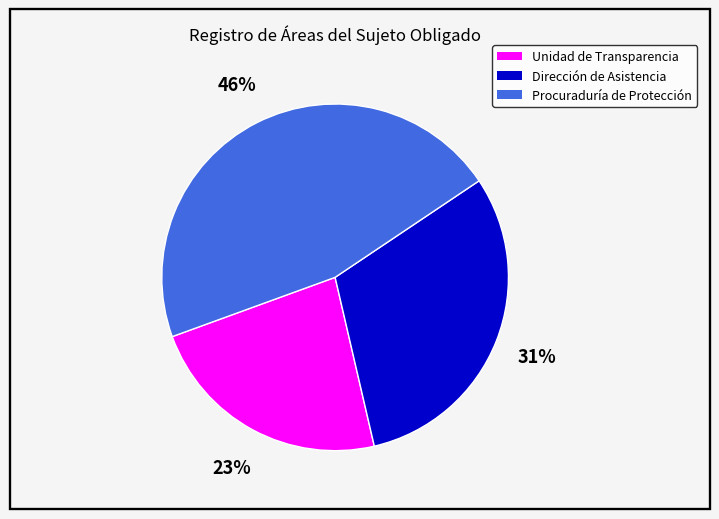

To the nearest percent, what is the average slice percentage?

33%